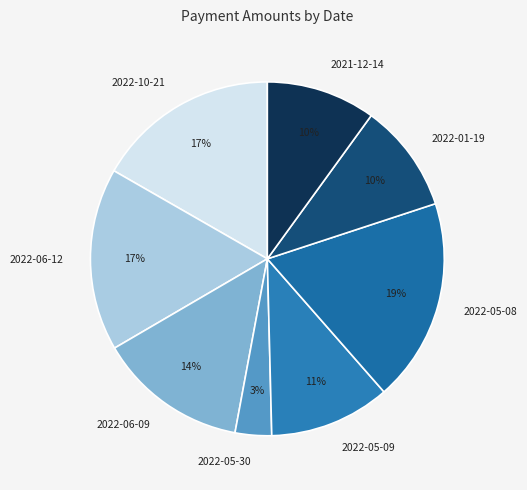

Which slice is the smallest?

2022-05-30